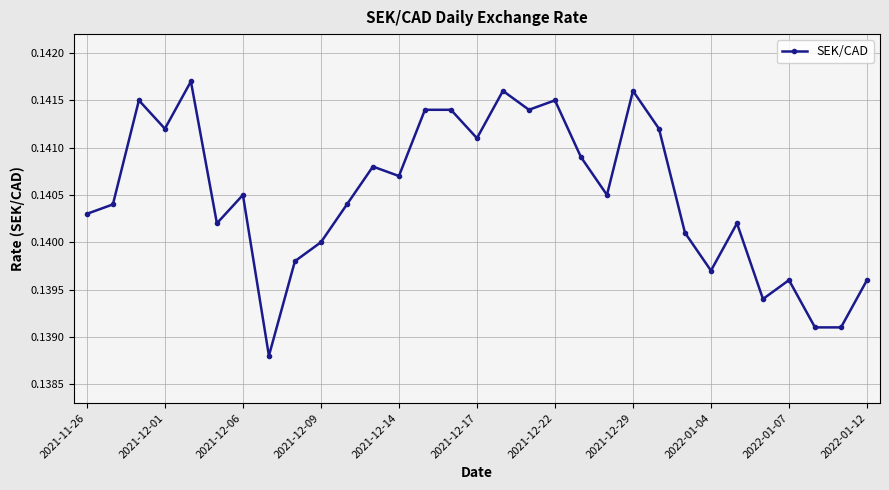

How many values are between 0 and 1?

31